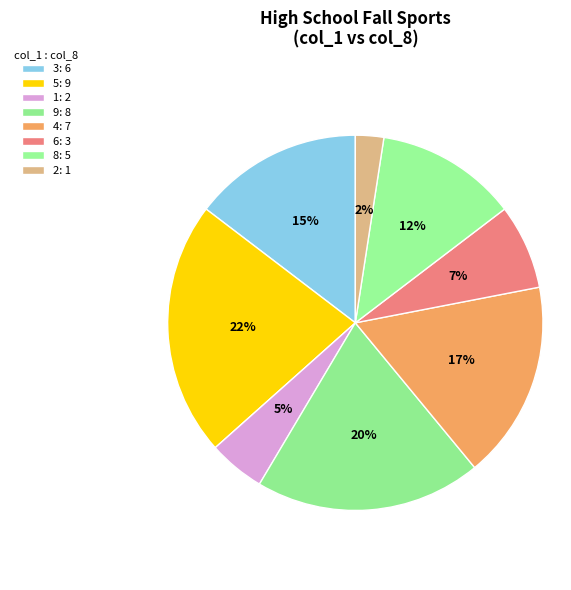

How many slices are in this pie chart?

8